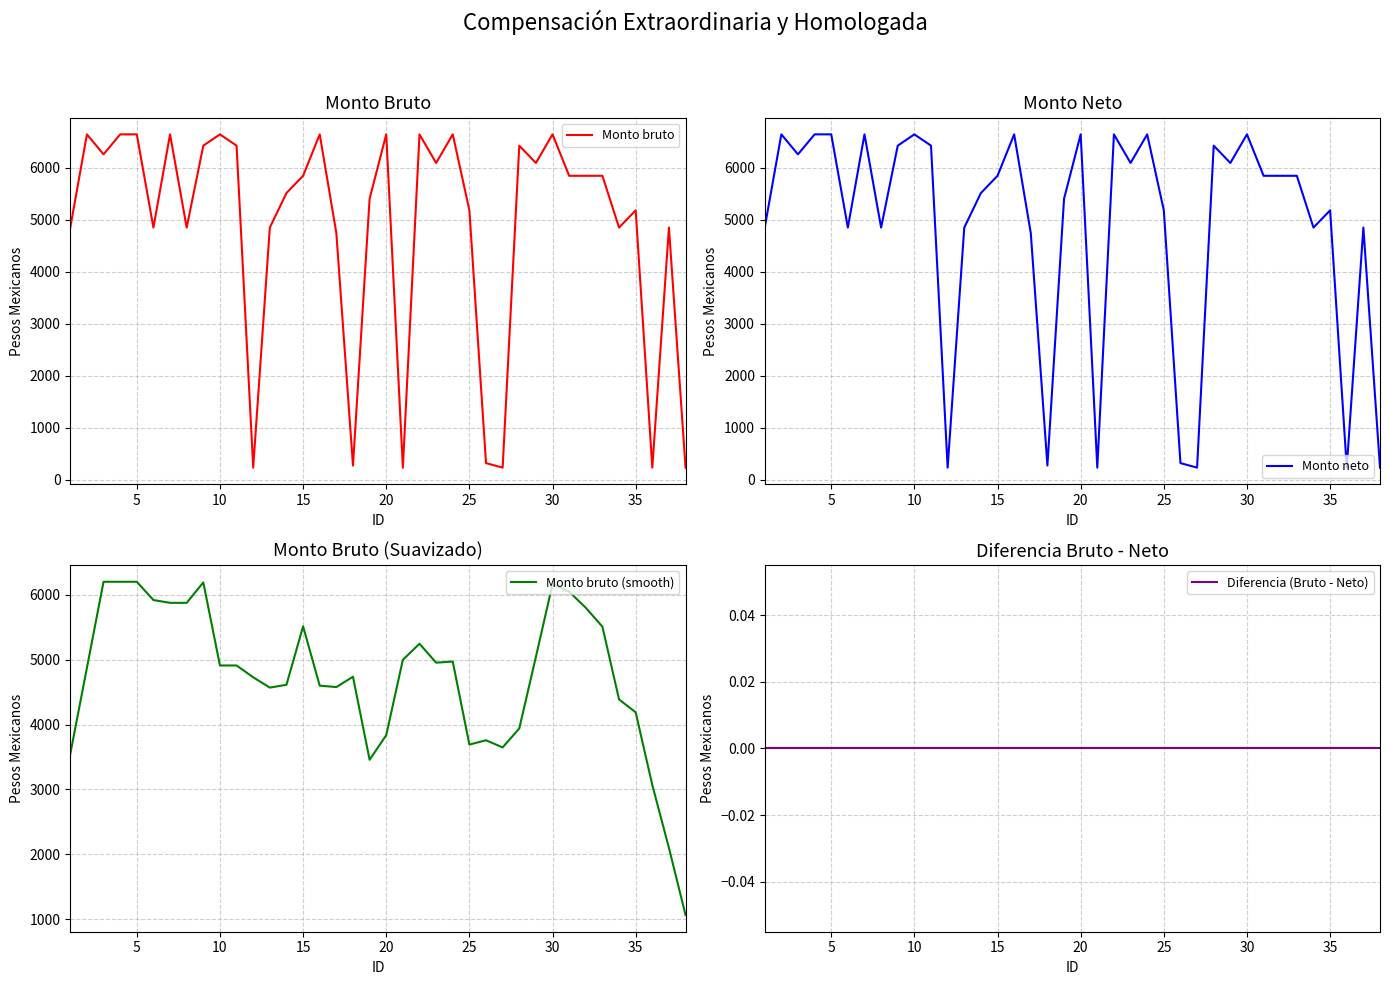

What is the highest value of the Monto neto series?

6638.0